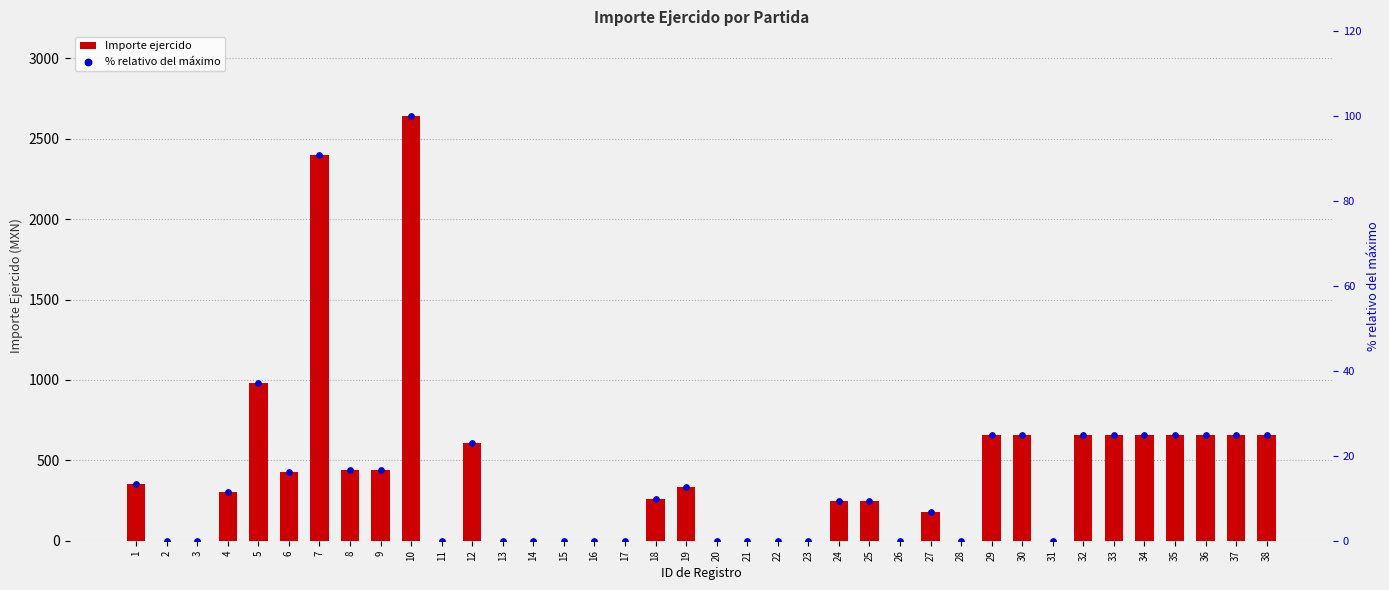

Which series contains the highest Y value?

Importe ejercido